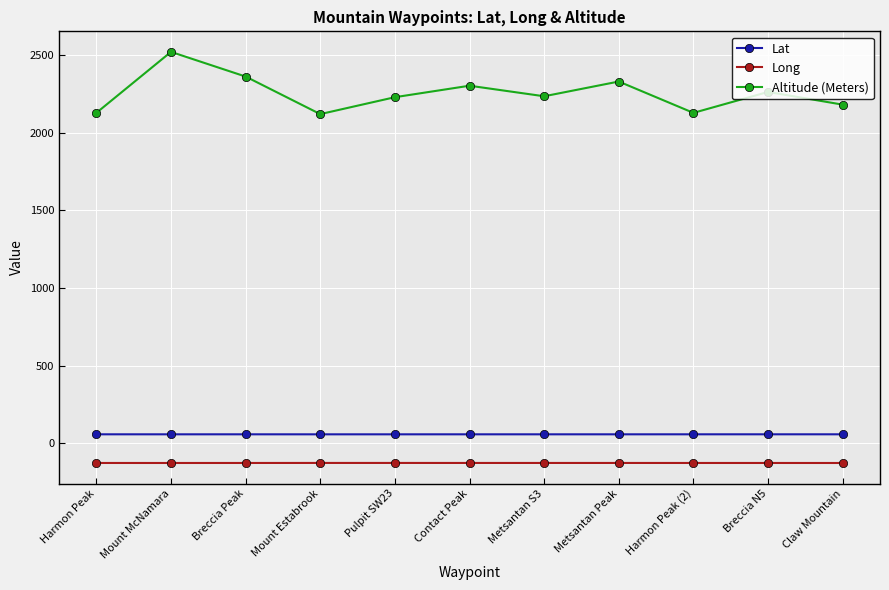

What is the label of the 10th point from the right?

Mount McNamara